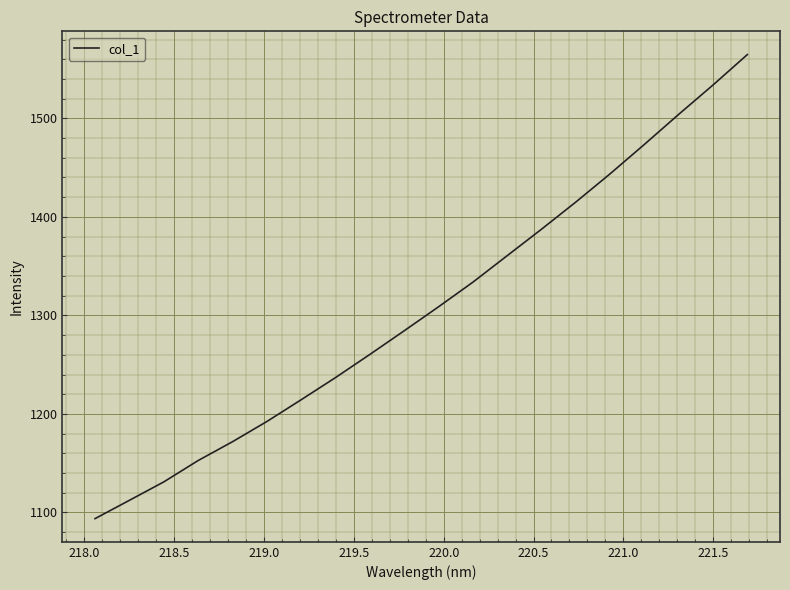

Count the number of values greater than 1308.

10